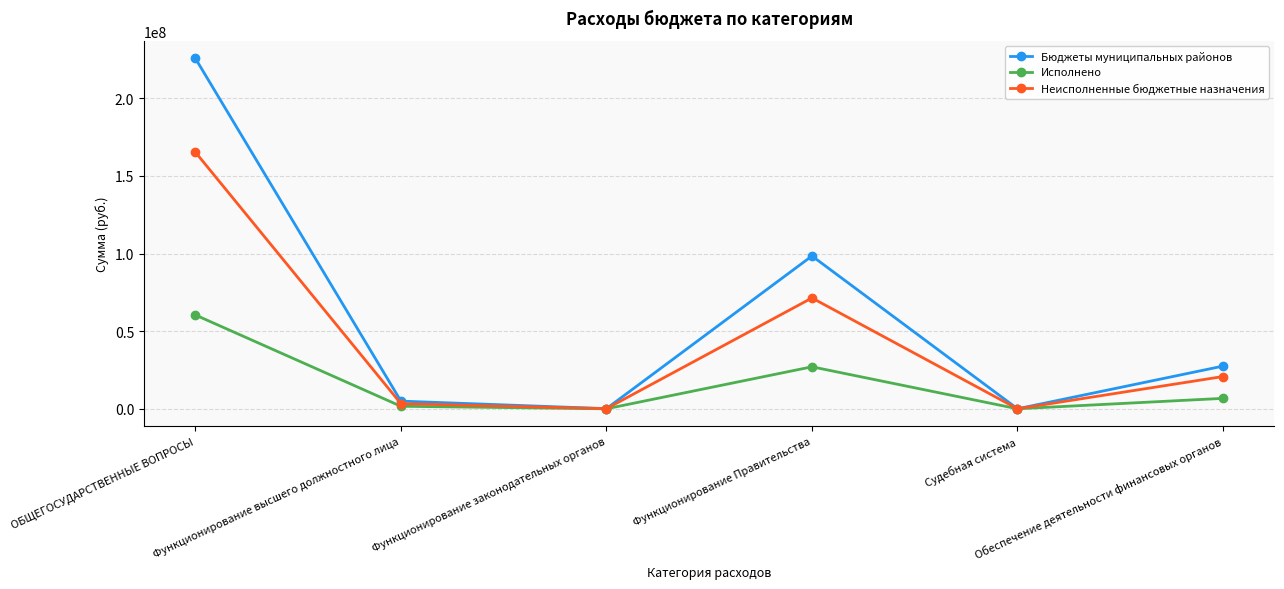

List the series in order of their peak value, highest first.

Бюджеты муниципальных районов, Неисполненные бюджетные назначения, Исполнено